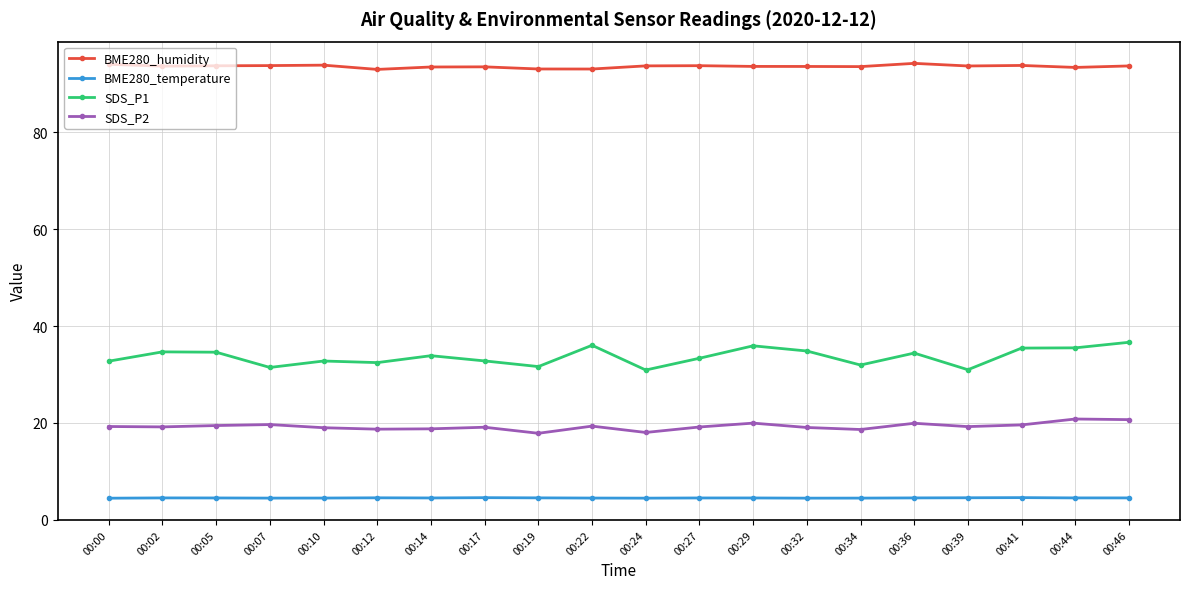

What is the total value across all series at 00:05?

152.3